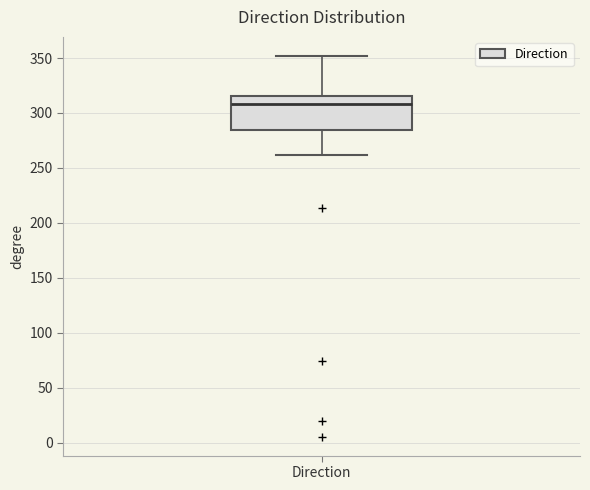

Transcribe this box plot: give where the median line is, the range the box spans, and where the two whiskers end, as read against the y-axis. The values are not printed on the chart, so give them approximately, as read against the axis.

median 310, box 285 to 315, whiskers 260 to 350